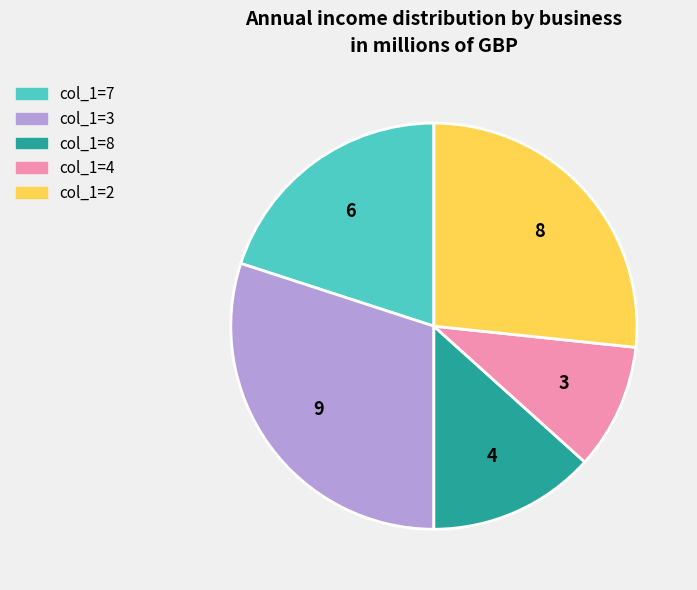

Rank the categories by value from lowest to highest.

col_1=4, col_1=8, col_1=7, col_1=2, col_1=3